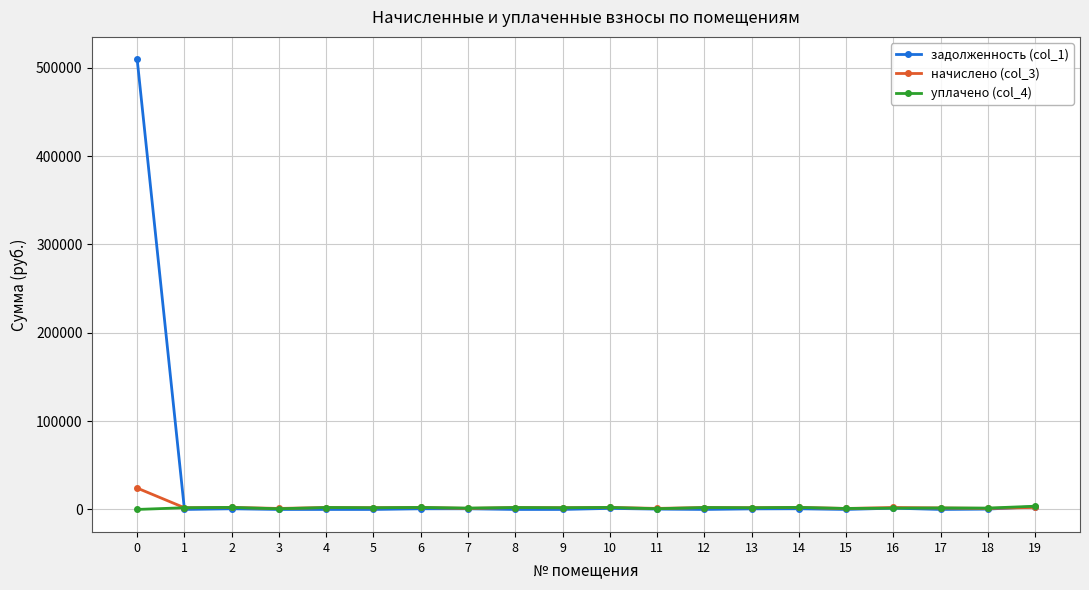

What is the difference between the highest and lowest values at 0?

509355.8